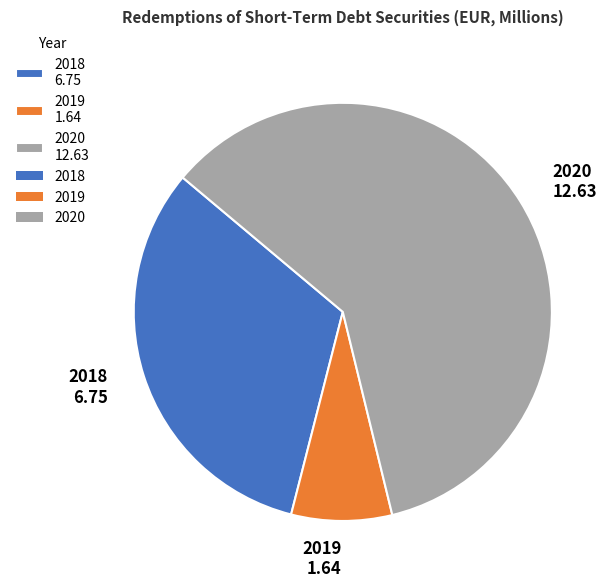

True or false: 2020 12.63 accounts for 66% of the total.

False